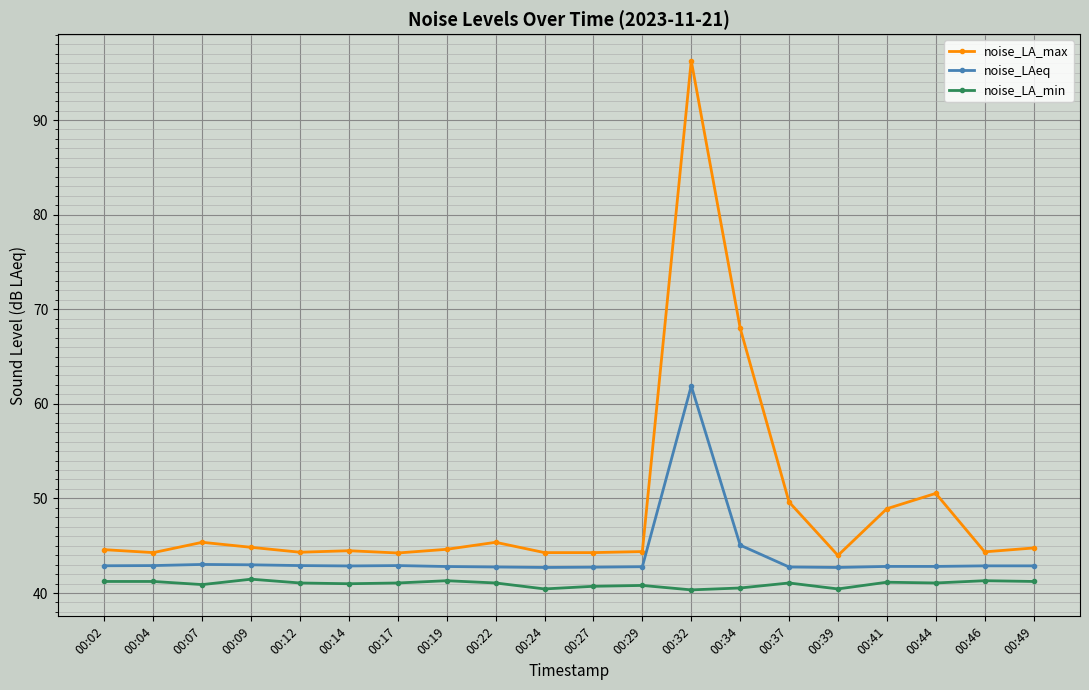

What are all the series names shown in the legend?

noise_LA_max, noise_LAeq, noise_LA_min